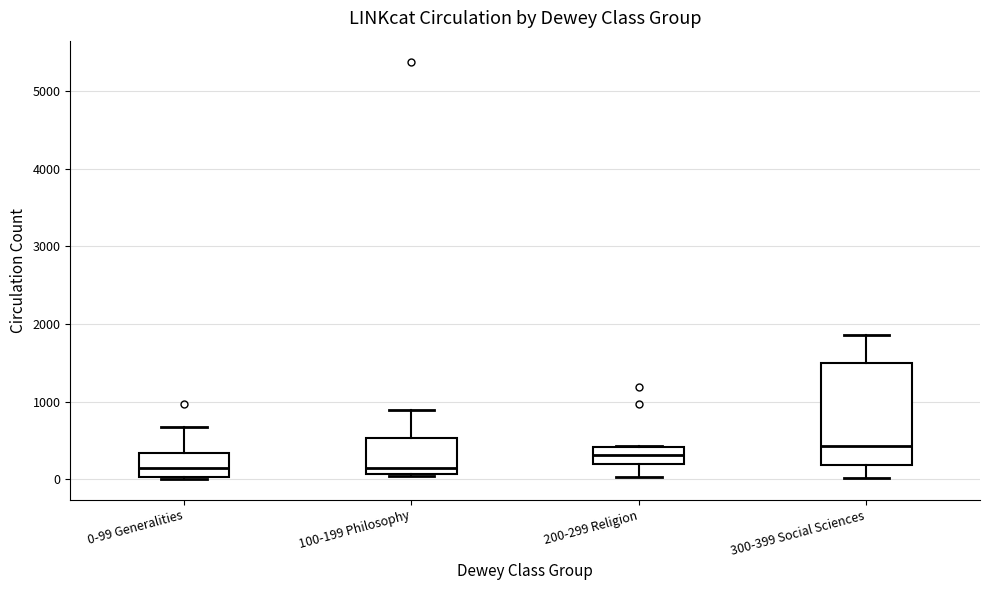

Where does the upper whisker of the box for 300-399 Social Sciences end on the y-axis? The values are not printed on the chart, so give them approximately, as read against the axis.

1900